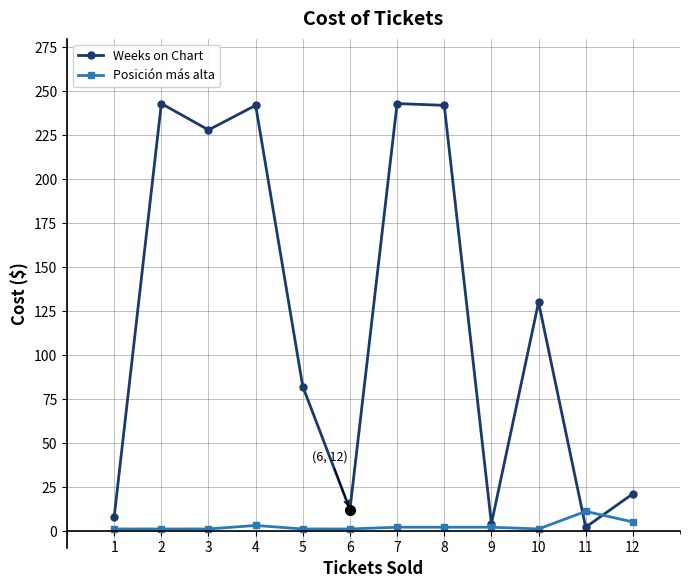

What is the value of the Weeks on Chart point at the 5th from the left?

82